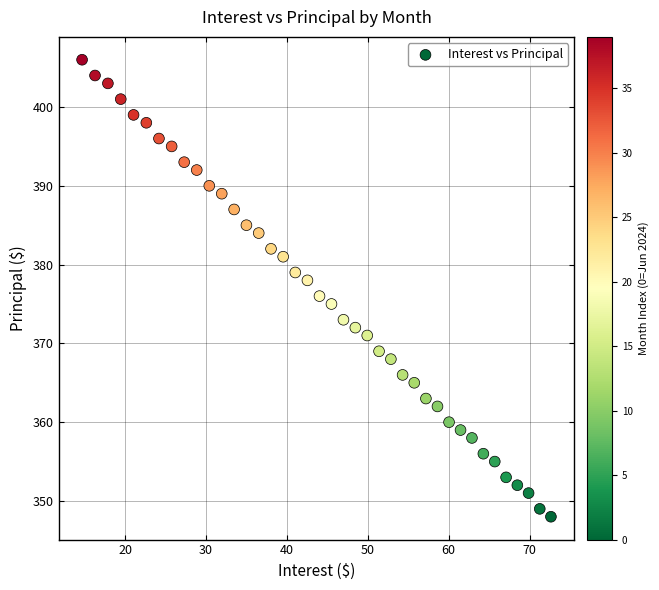

What is the range of Y values (max minus min)?

58